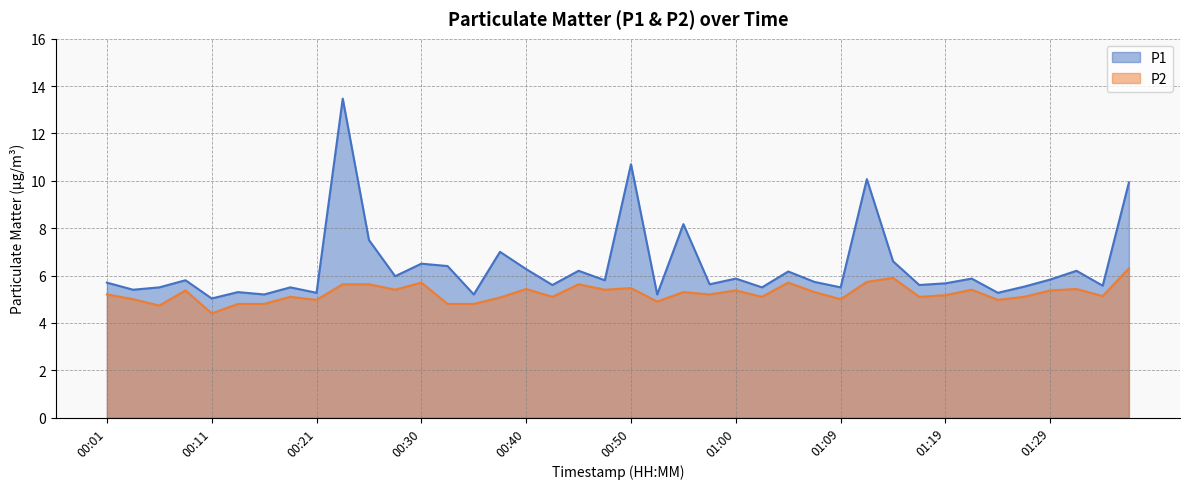

Which label corresponds to the smallest value in the chart?

00:11